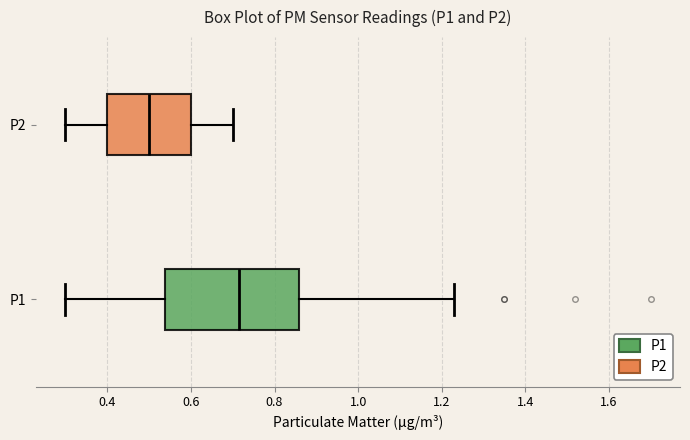

Reading bottom to top, read every box against the x-axis: the position of its median line, the range the box covers, and the ends of its whiskers. The values are not printed on the chart, so give them approximately, as read against the axis.

P1: median 0.72, box 0.54 to 0.86, whiskers 0.30 to 1.24
P2: median 0.50, box 0.40 to 0.60, whiskers 0.30 to 0.70